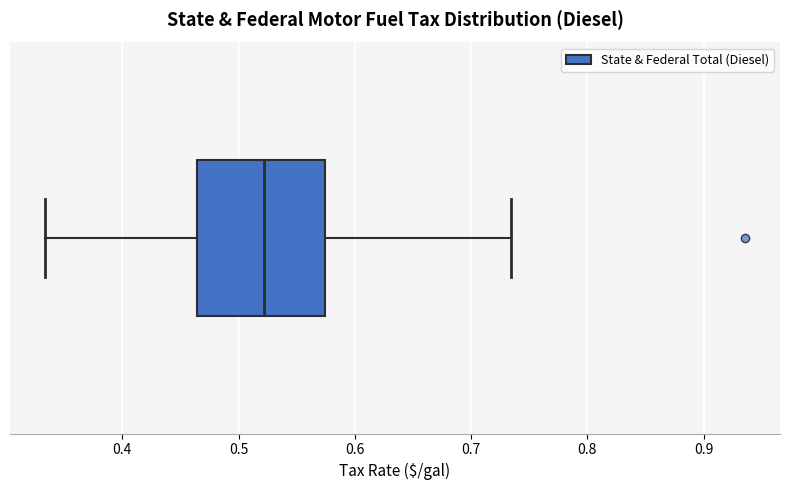

Read this box plot against the x-axis: the position of the median line, the range covered by the box, and the ends of both whiskers. The values are not printed on the chart, so give them approximately, as read against the axis.

median 0.52, box 0.46 to 0.57, whiskers 0.33 to 0.73